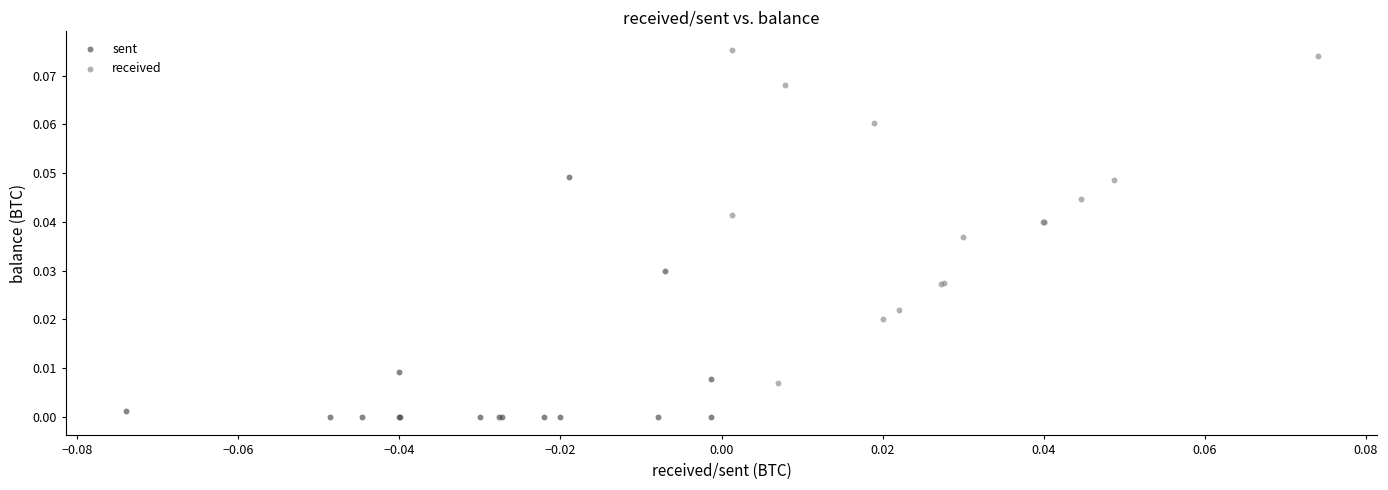

Which series has the widest spread of Y values?

received